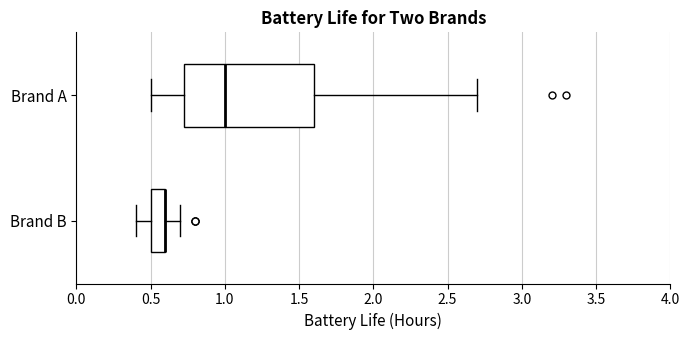

Reading bottom to top, read every box against the x-axis: the position of its median line, the range the box covers, and the ends of its whiskers. The values are not printed on the chart, so give them approximately, as read against the axis.

Brand B: median 0.60 (drawn on the box's right edge), box 0.50 to 0.60, whiskers 0.40 to 0.70
Brand A: median 1.00, box 0.75 to 1.60, whiskers 0.50 to 2.70